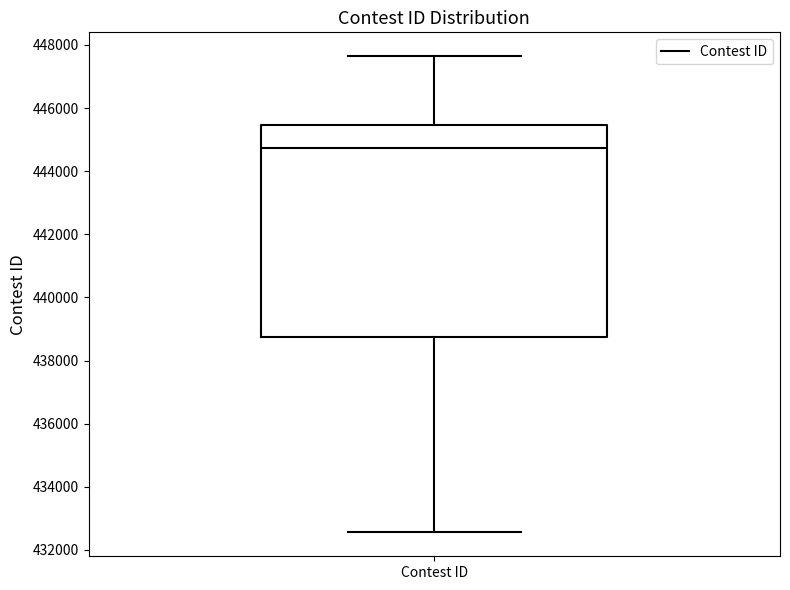

Transcribe this box plot: give where the median line is, the range the box spans, and where the two whiskers end, as read against the y-axis. The values are not printed on the chart, so give them approximately, as read against the axis.

median 444800, box 438800 to 445400, whiskers 432600 to 447600